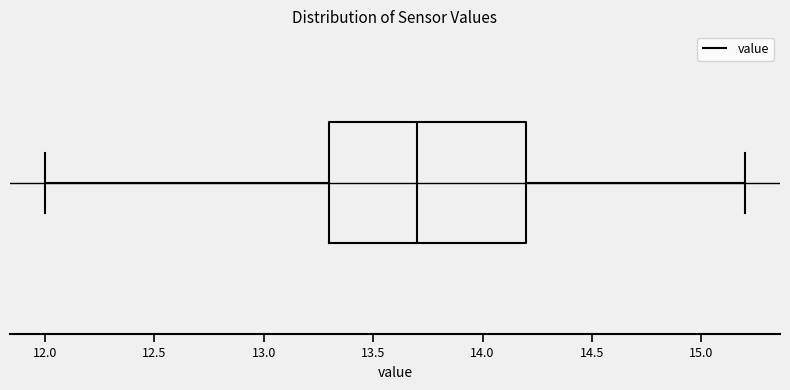

Where does the median line of the box sit on the x-axis? The values are not printed on the chart, so give them approximately, as read against the axis.

13.7